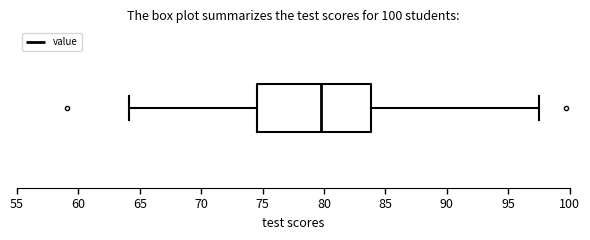

Read this box plot against the x-axis: the position of the median line, the range covered by the box, and the ends of both whiskers. The values are not printed on the chart, so give them approximately, as read against the axis.

median 80.0, box 74.5 to 84.0, whiskers 64.0 to 97.5